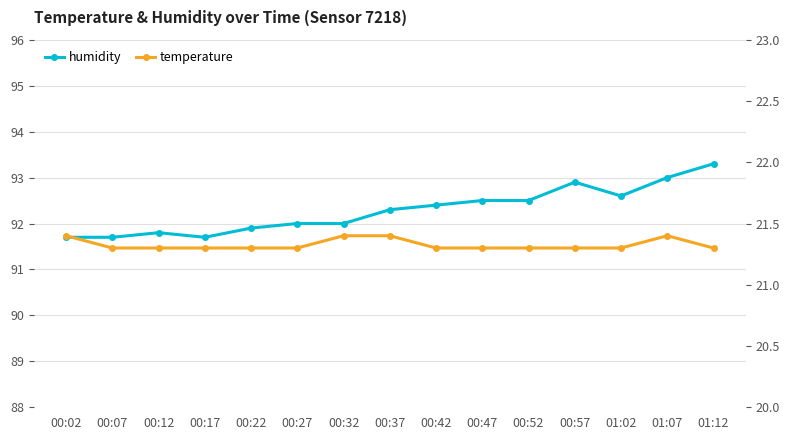

What is the difference between the second highest and minimum values in the temperature series?

0.1